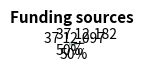

To the nearest percent, what is the average slice percentage?

50%